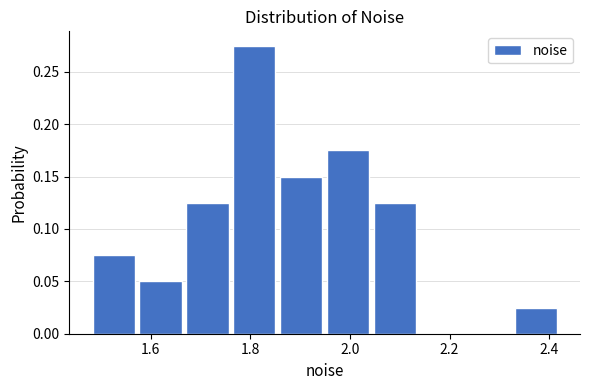

Over which range of the x-axis is the bar tallest?

1.76 to 1.86